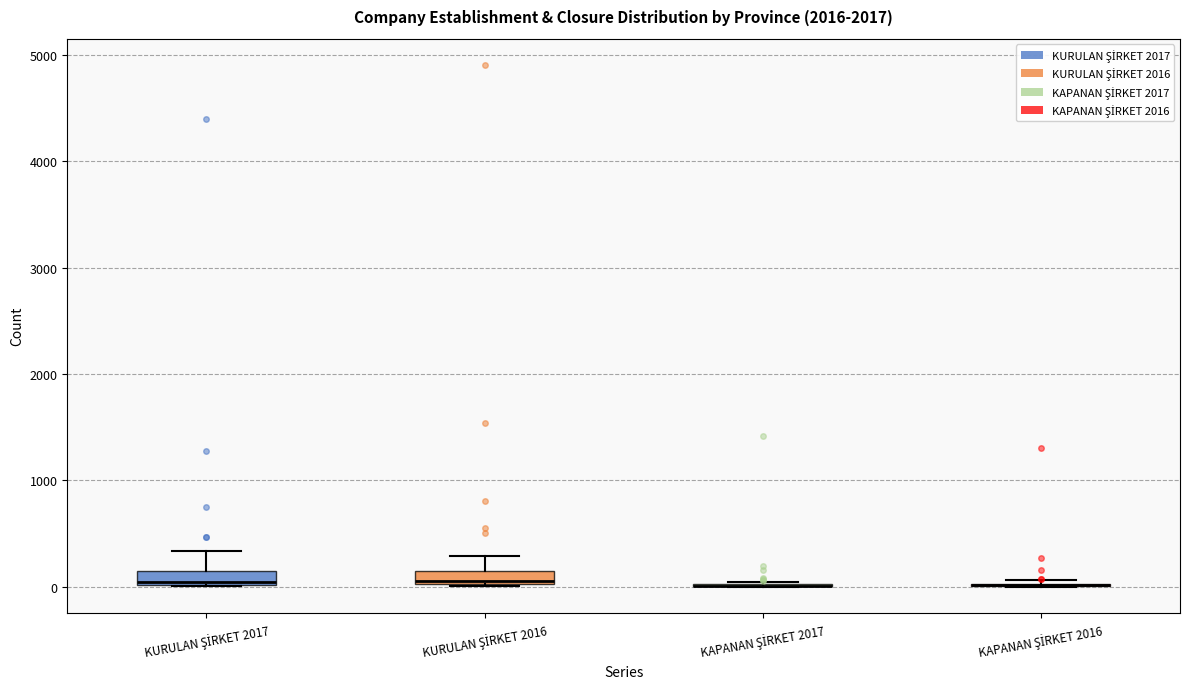

Where is the upper edge of the box for KURULAN ŞİRKET 2016 on the y-axis? The values are not printed on the chart, so give them approximately, as read against the axis.

100